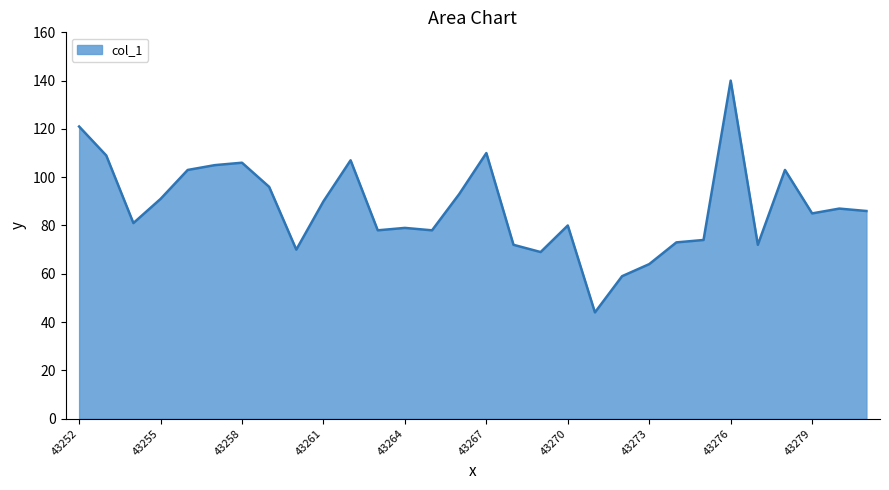

What is the maximum value shown in the chart?

140